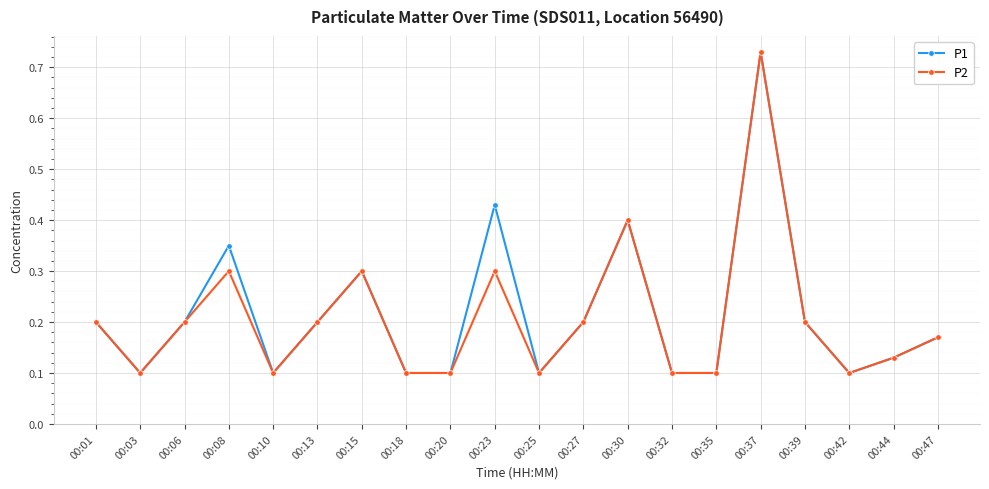

At how many categories does at least one series exceed 0?

20